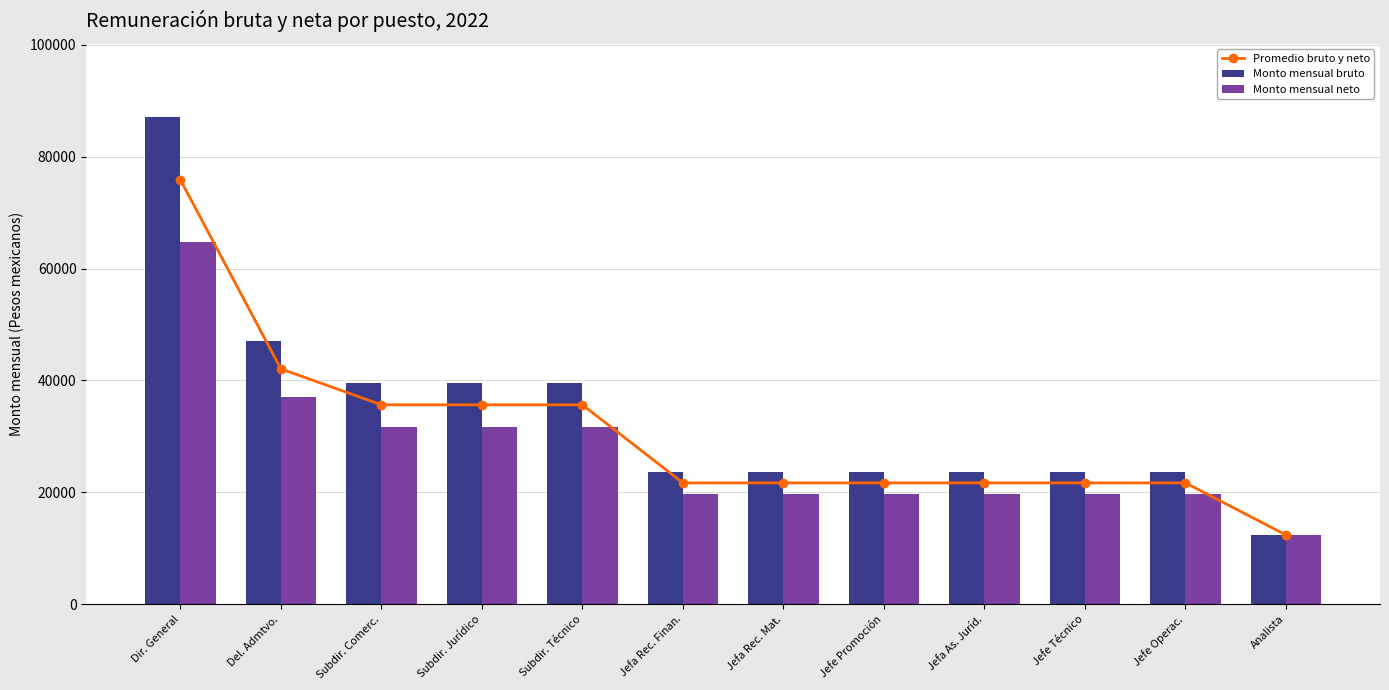

What is the label of the 1st bar from the left?

Dir. General